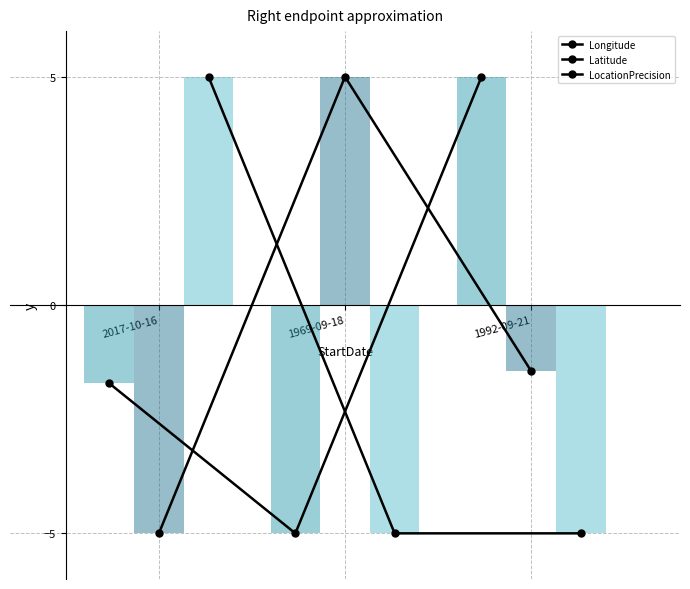

How many LocationPrecision values are between -5 and 5?

3